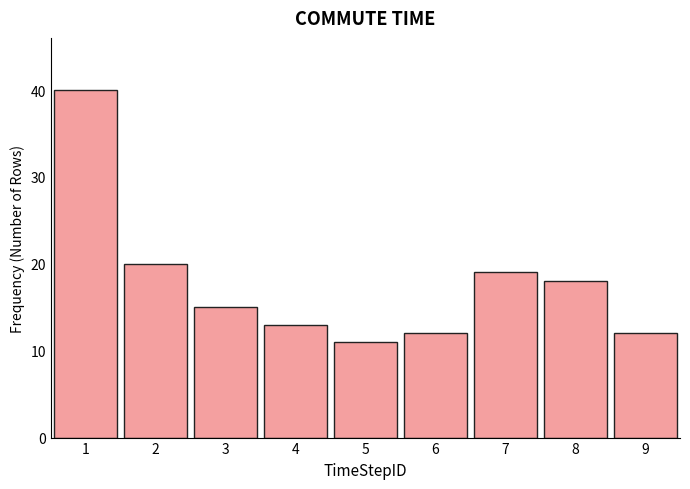

Reading left to right, what are all the values shown in this chart?

1=40	2=20	3=15	4=13	5=11	6=12	7=19	8=18	9=12